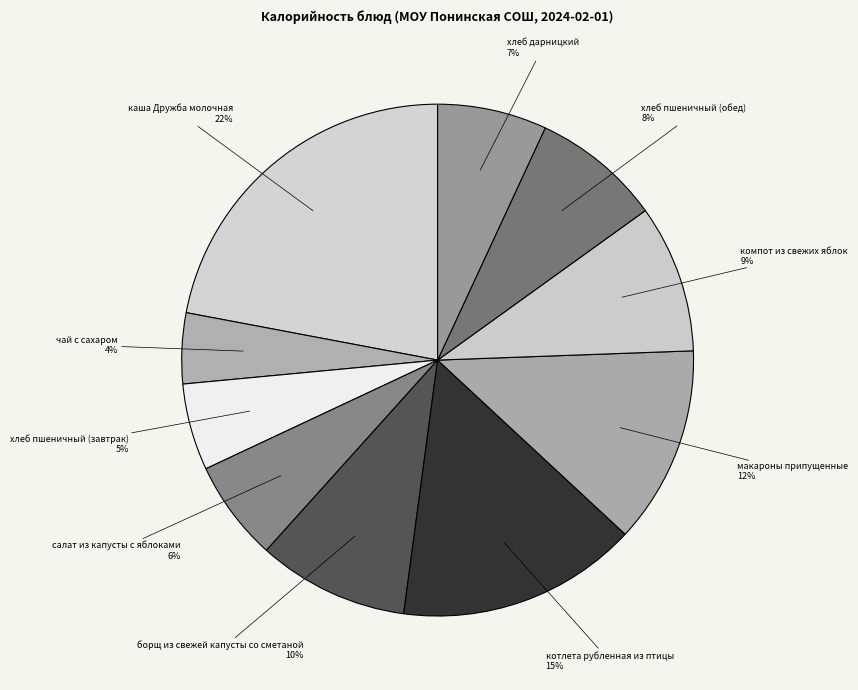

Is it true that хлеб дарницкий is 12% of the pie?

False